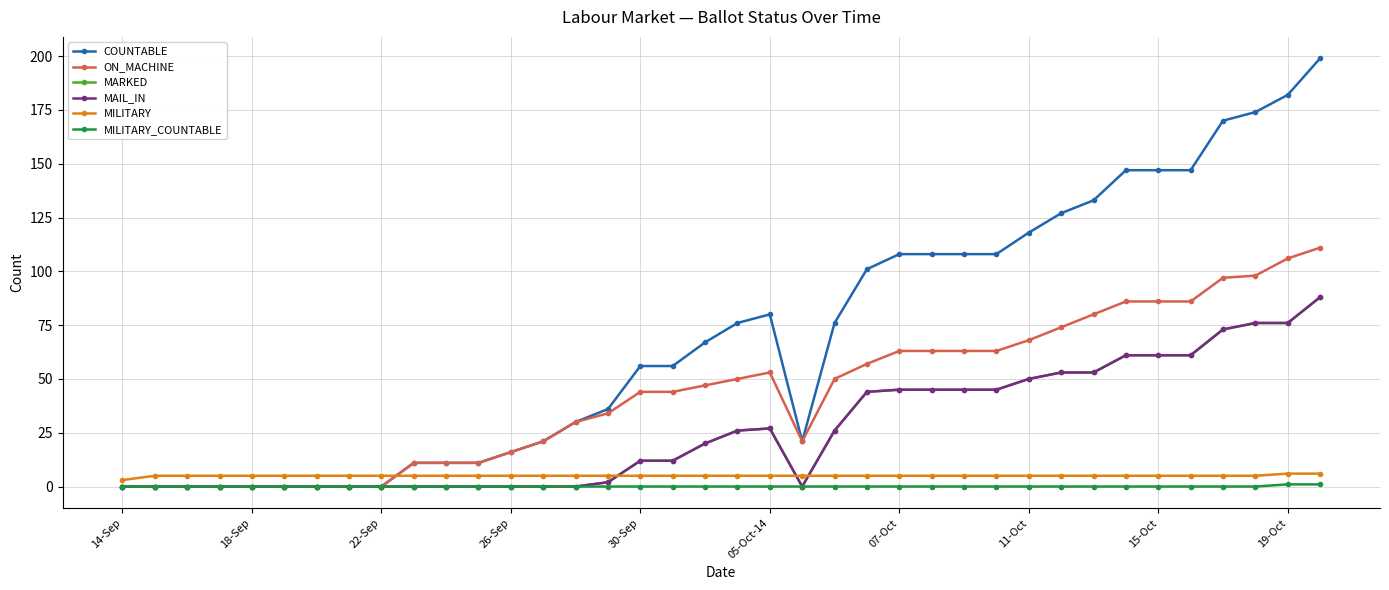

How many lines are shown in the chart?

6